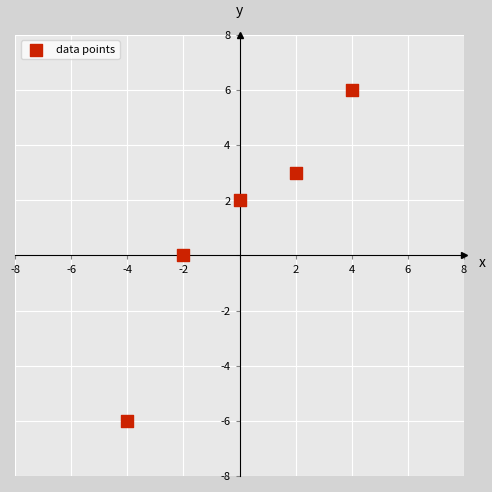

What is the range of X values (max minus min)?

8